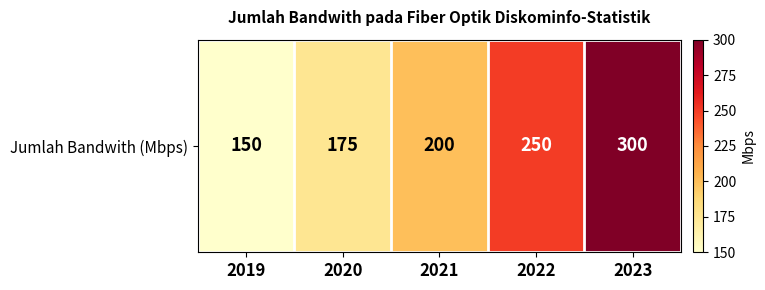

Reading right to left, list all the values displayed in this chart.

2023=300	2022=250	2021=200	2020=175	2019=150